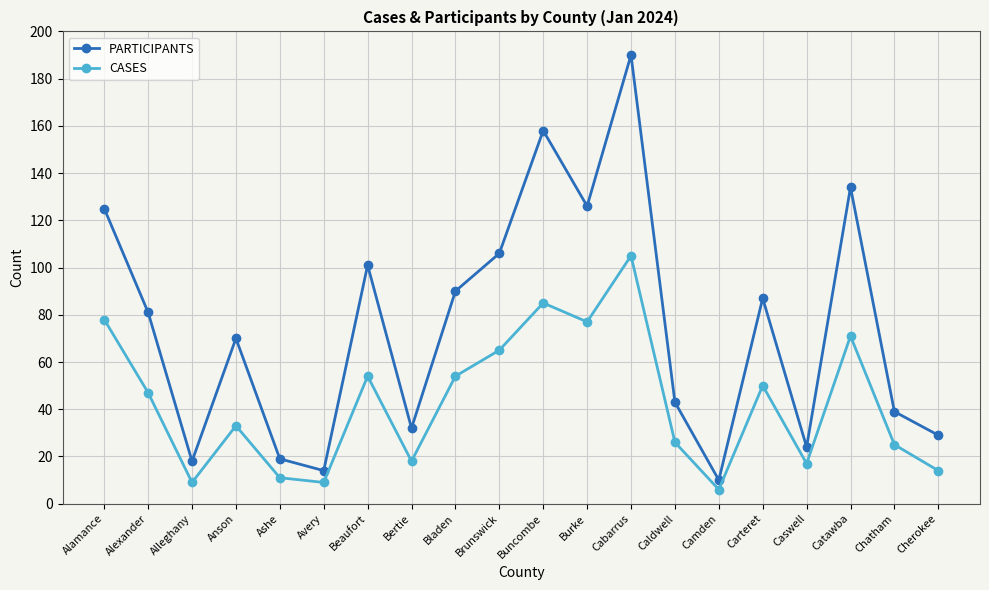

Reading left to right, transcribe all the data shown in this chart.

PARTICIPANTS: Alamance=125	Alexander=81	Alleghany=18	Anson=70	Ashe=19	Avery=14	Beaufort=101	Bertie=32	Bladen=90	Brunswick=106	Buncombe=158	Burke=126	Cabarrus=190	Caldwell=43	Camden=10	Carteret=87	Caswell=24	Catawba=134	Chatham=39	Cherokee=29
CASES: Alamance=78	Alexander=47	Alleghany=9	Anson=33	Ashe=11	Avery=9	Beaufort=54	Bertie=18	Bladen=54	Brunswick=65	Buncombe=85	Burke=77	Cabarrus=105	Caldwell=26	Camden=6	Carteret=50	Caswell=17	Catawba=71	Chatham=25	Cherokee=14